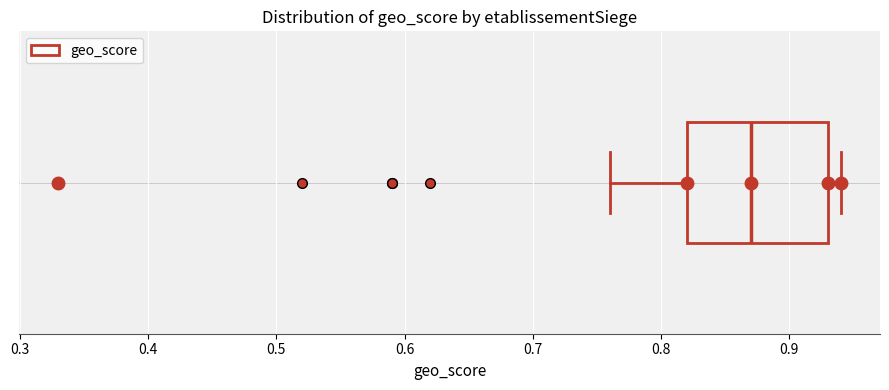

Read this box plot against the x-axis: the position of the median line, the range covered by the box, and the ends of both whiskers. The values are not printed on the chart, so give them approximately, as read against the axis.

median 0.87, box 0.82 to 0.93, whiskers 0.76 to 0.94